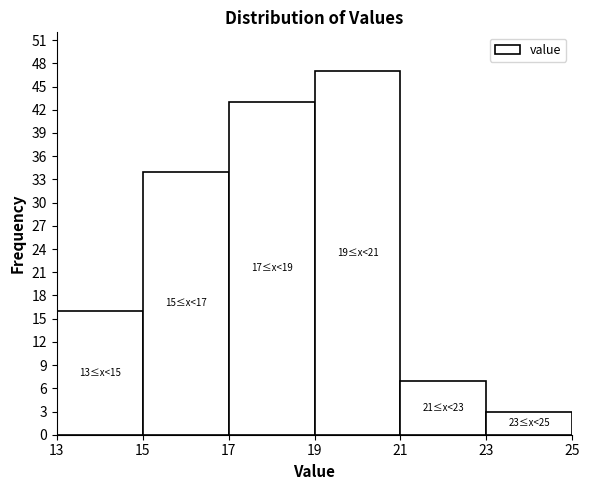

Which range on the x-axis has the tallest bar?

19 to 21